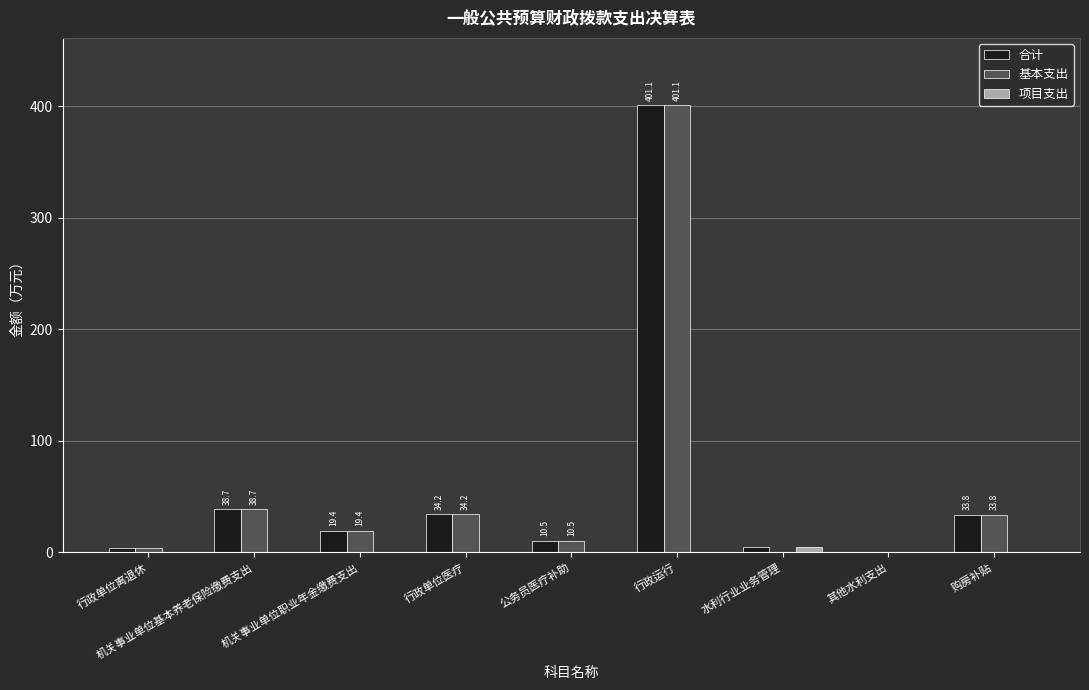

At which category is the sum across all series the highest?

行政运行